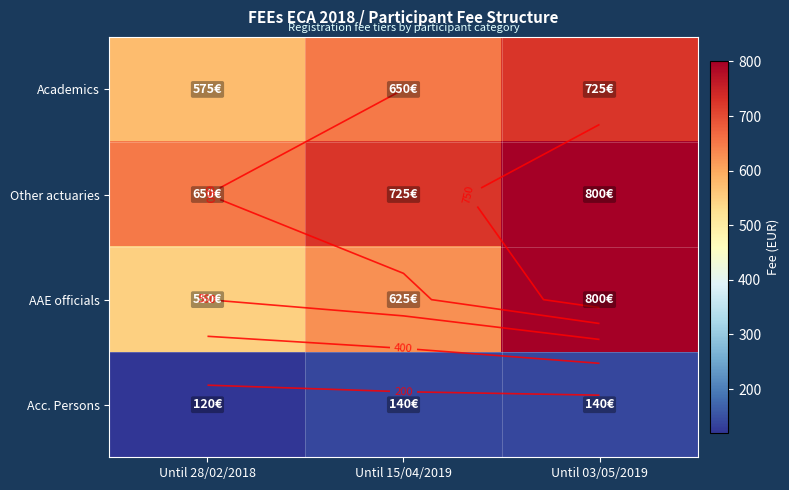

What is the spread (max minus min) of values at Until 03/05/2019?

660